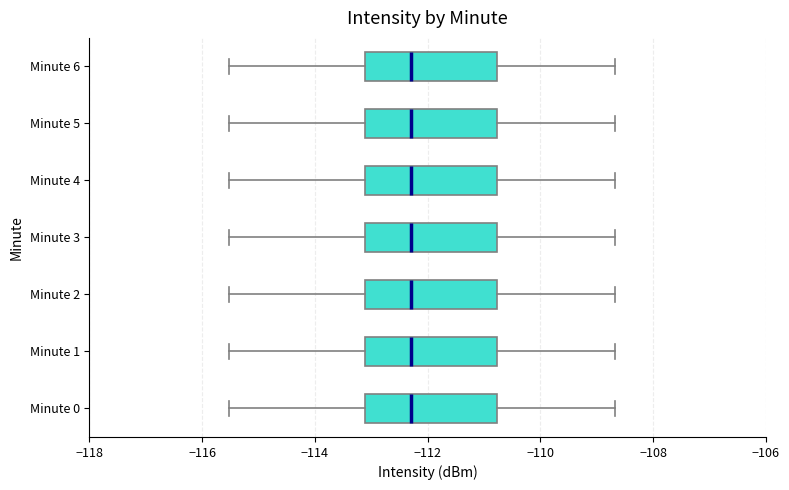

Where does the right whisker of the box for Minute 6 end on the x-axis? The values are not printed on the chart, so give them approximately, as read against the axis.

-108.6